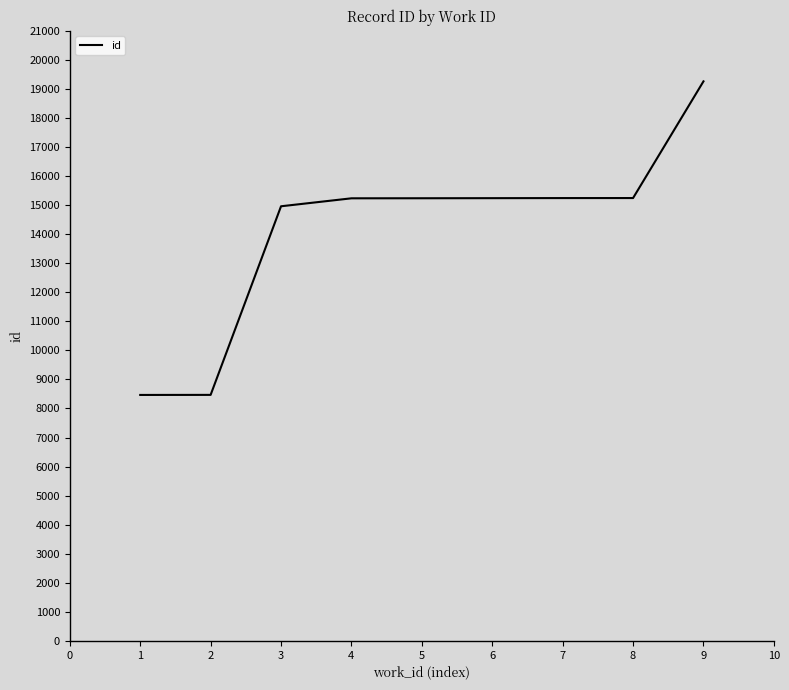

Is it true that the value at 1 is 5557?

False